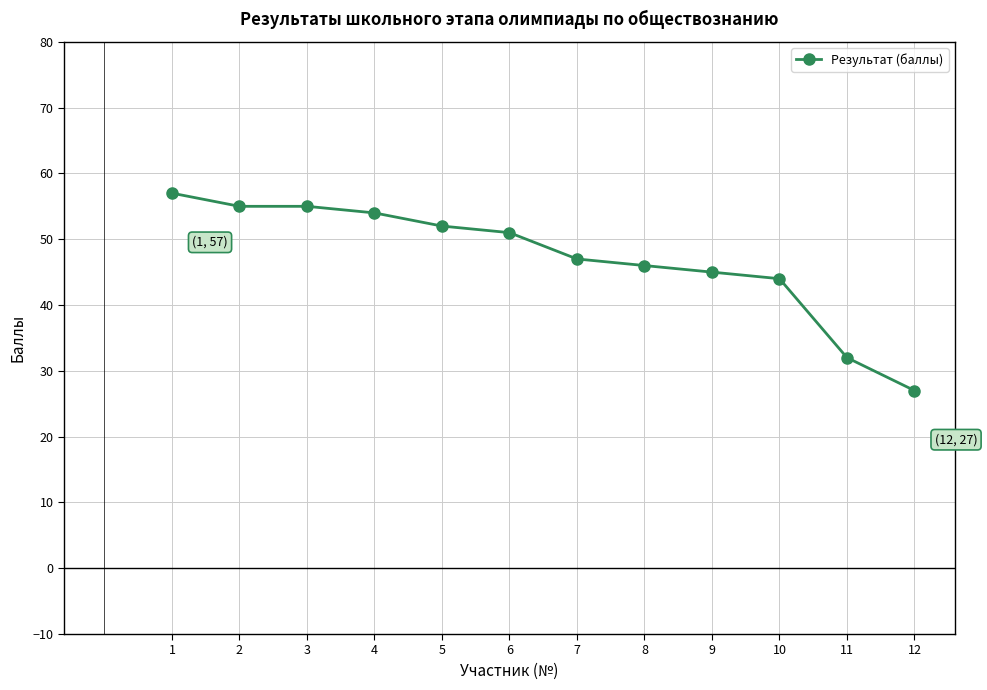

What is the difference between the maximum and minimum values?

30